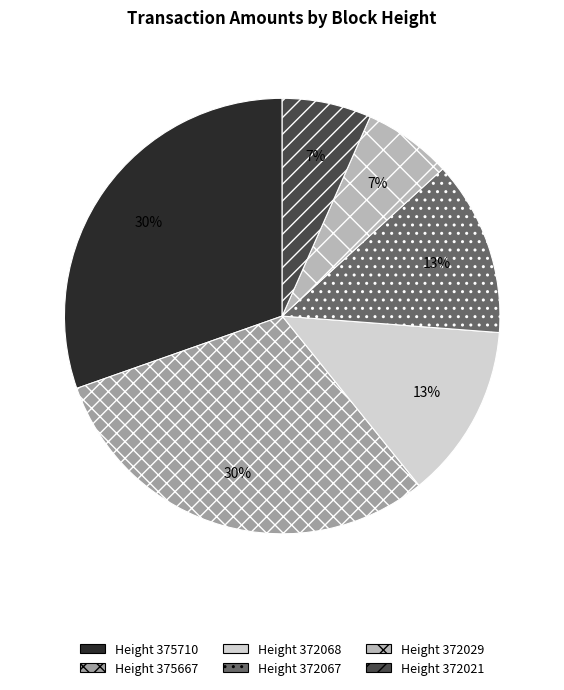

To the nearest percent, what percentage of the pie is Height 372021?

7%